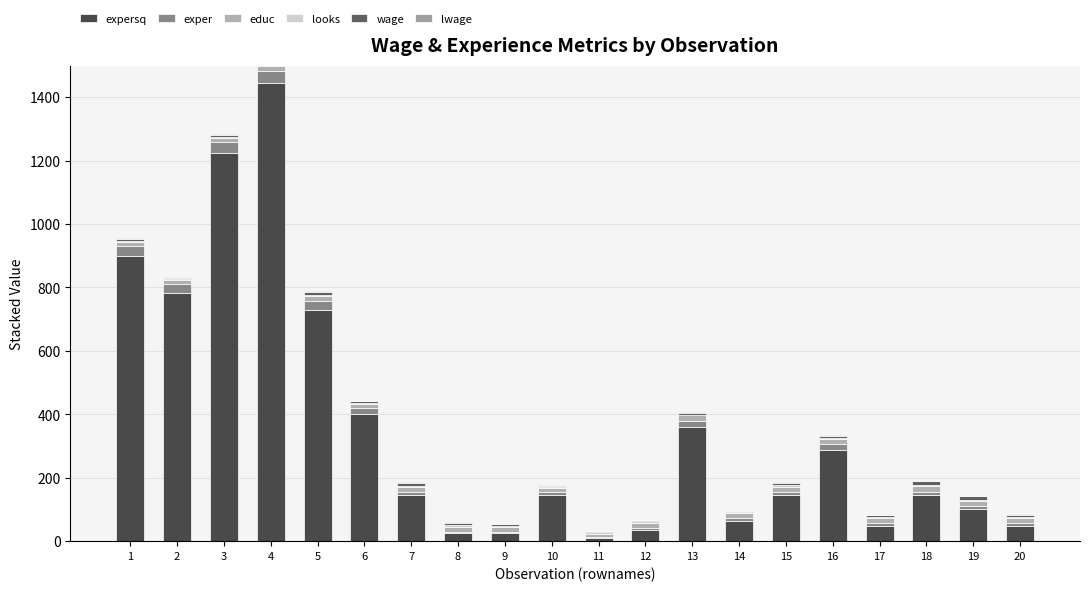

List the series in order of their peak value, lowest first.

lwage, looks, wage, educ, exper, expersq